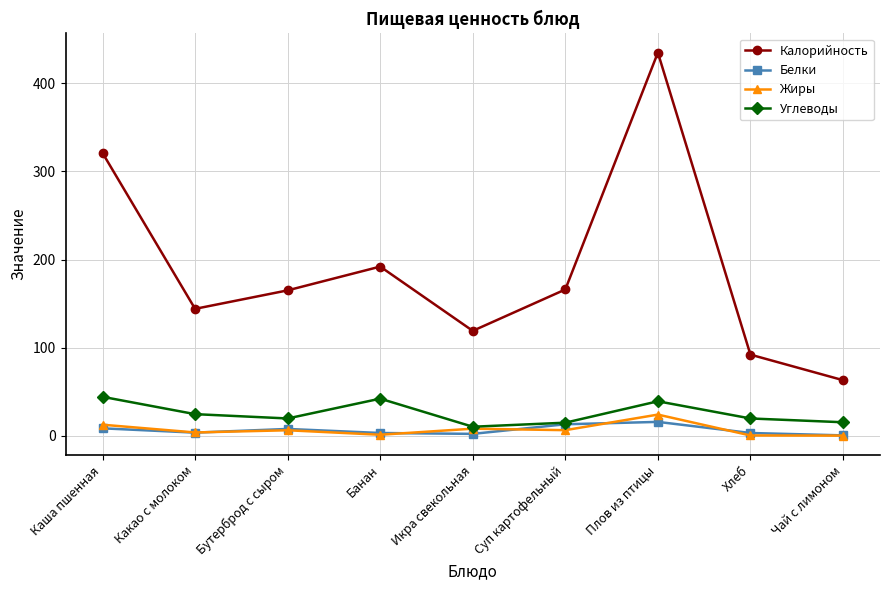

Where does the Углеводы series first go above 19?

Каша пшенная